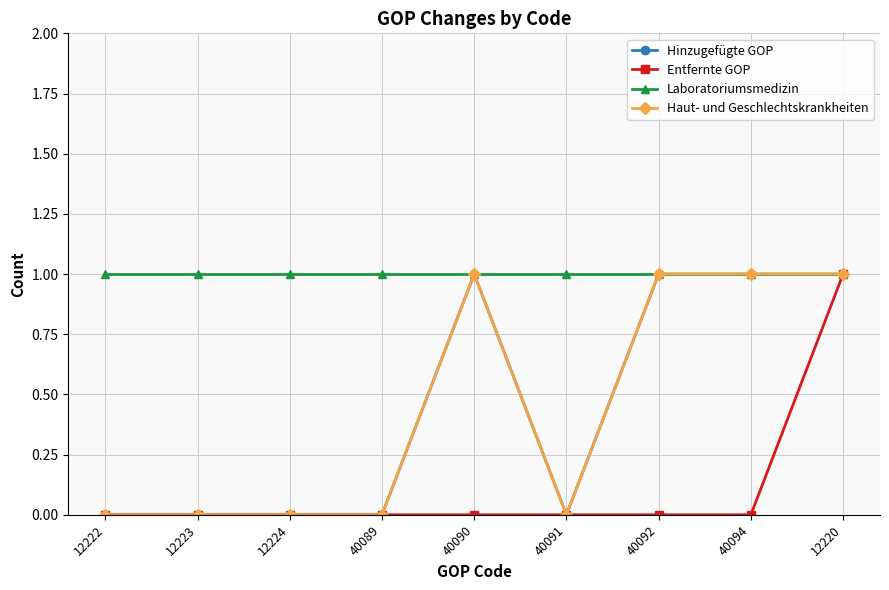

What is the total value across all series at 12220?

4